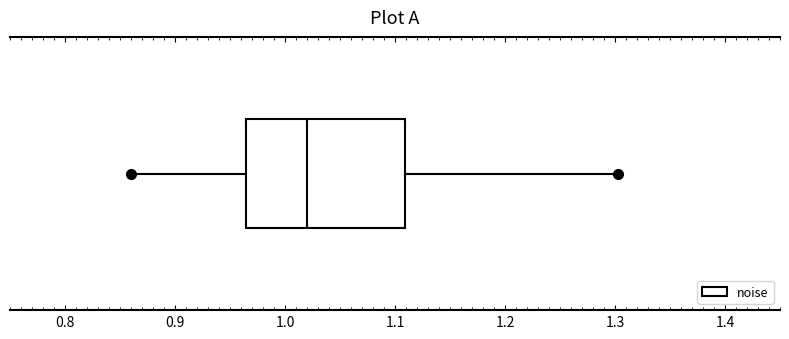

Transcribe this box plot: give where the median line is, the range the box spans, and where the two whiskers end, as read against the x-axis. The values are not printed on the chart, so give them approximately, as read against the axis.

median 1.02, box 0.96 to 1.11, whiskers 0.86 to 1.30